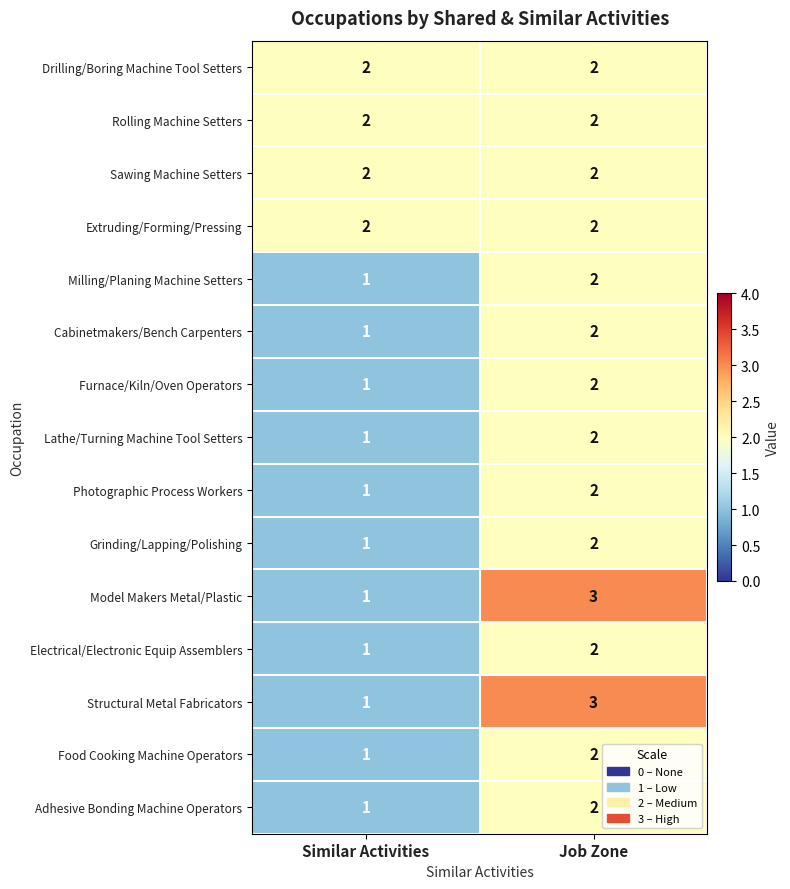

The value of Lathe/Turning Machine Tool Setters at Job Zone is 2. True or false?

True